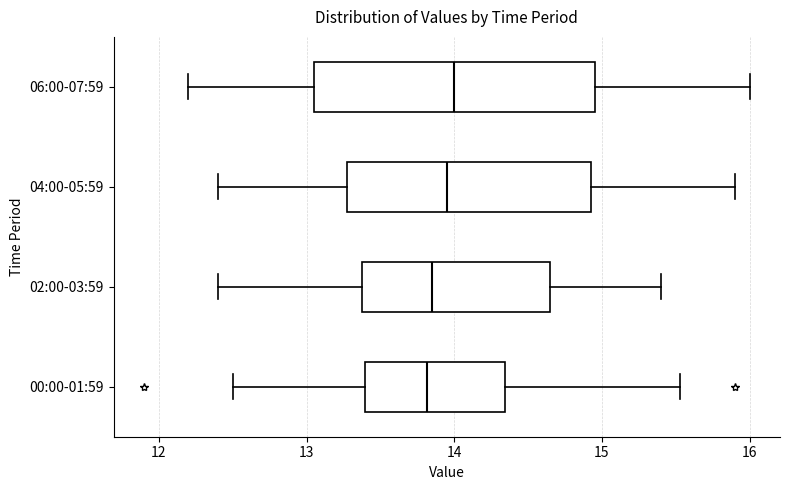

Where does the left whisker of the box for 02:00-03:59 end on the x-axis? The values are not printed on the chart, so give them approximately, as read against the axis.

12.4